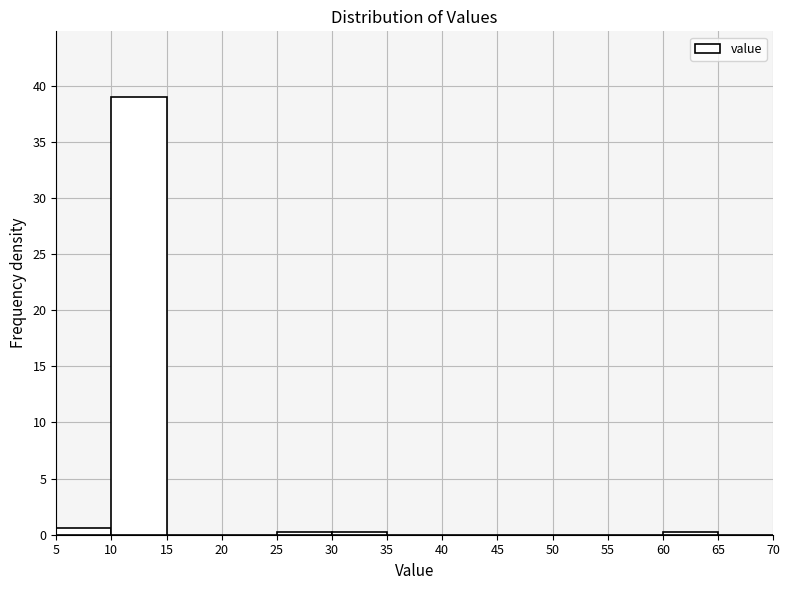

What is the height of the bar covering 5 to 10 on the x-axis? The values are not printed on the chart, so give them approximately, as read against the axis.

0.5